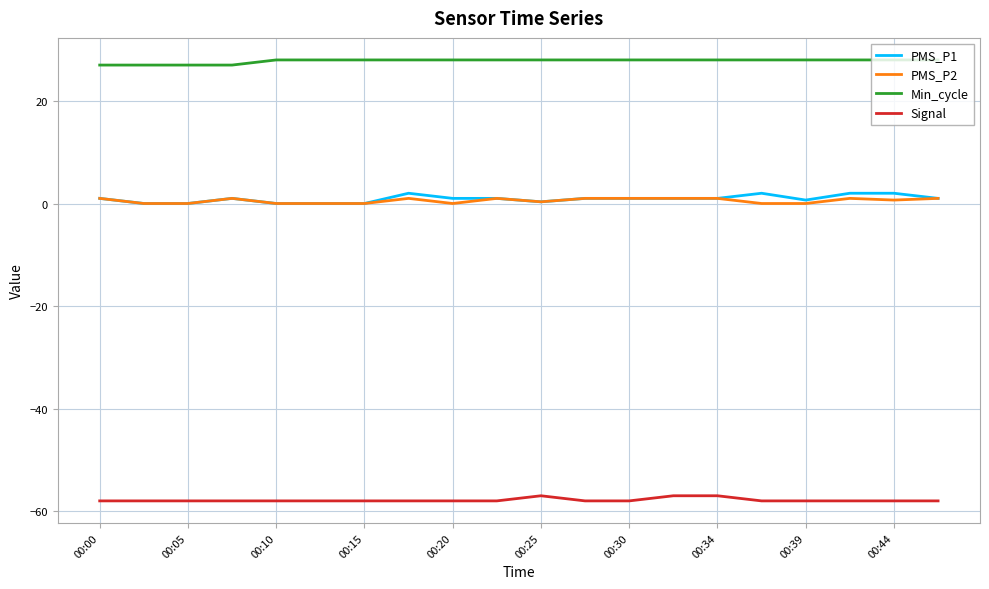

Which series has the largest total across all categories?

Min_cycle